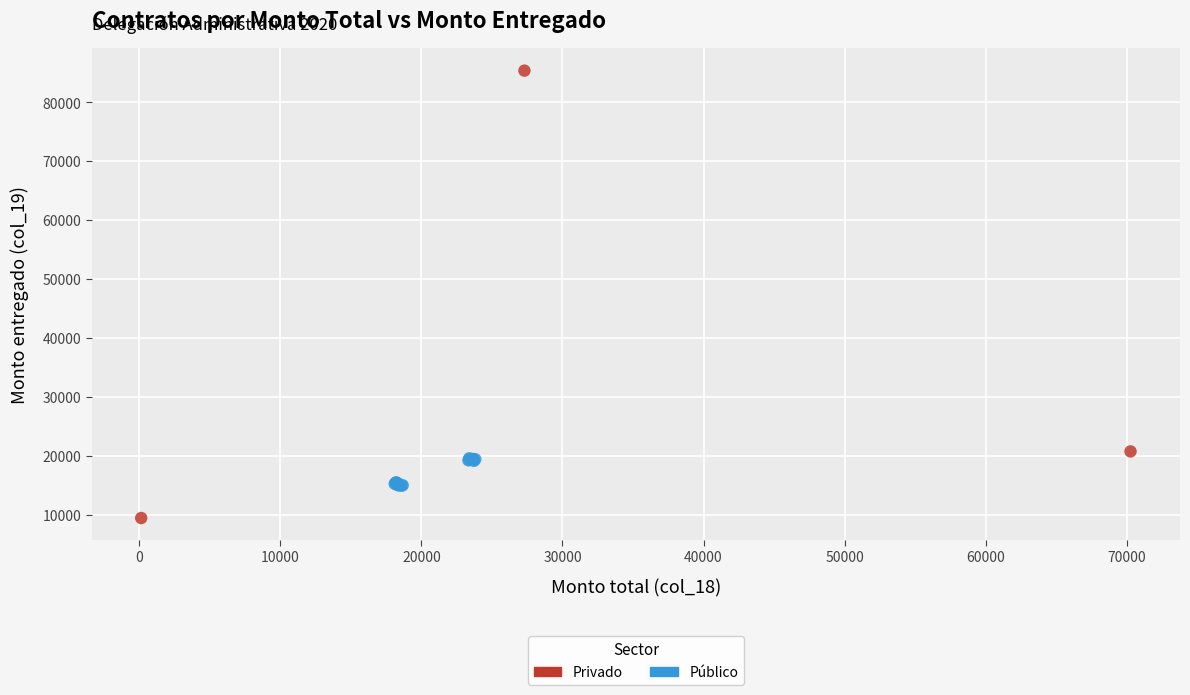

Which series contains the highest Y value?

Privado